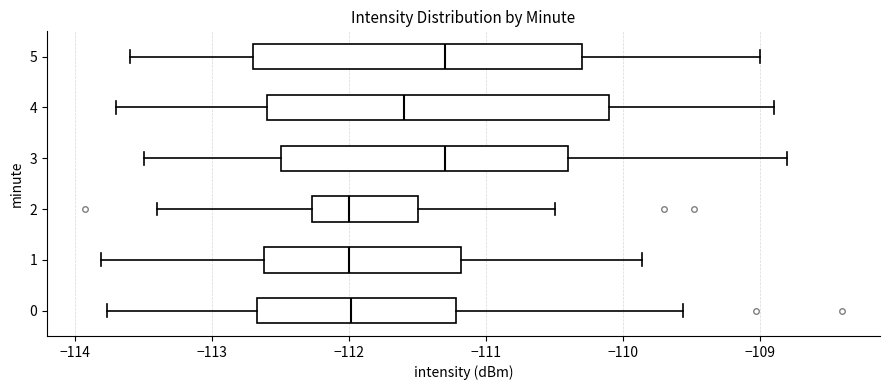

Where is the left edge of the box at y = 5 on the x-axis? The values are not printed on the chart, so give them approximately, as read against the axis.

-112.7